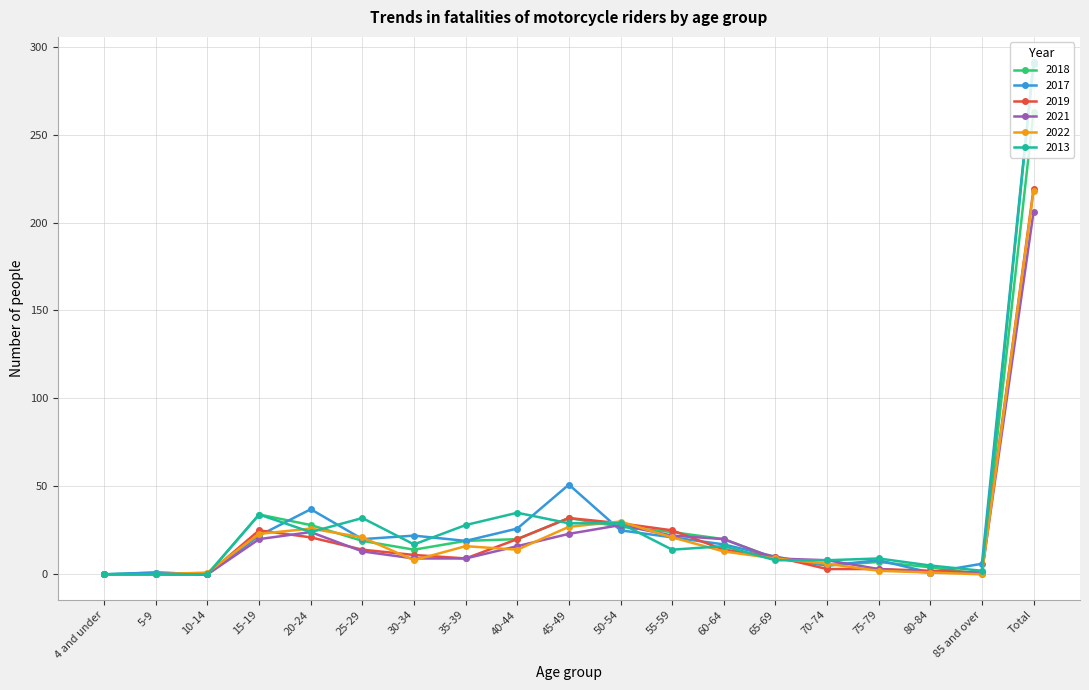

What is the highest value of the 2022 series?

218